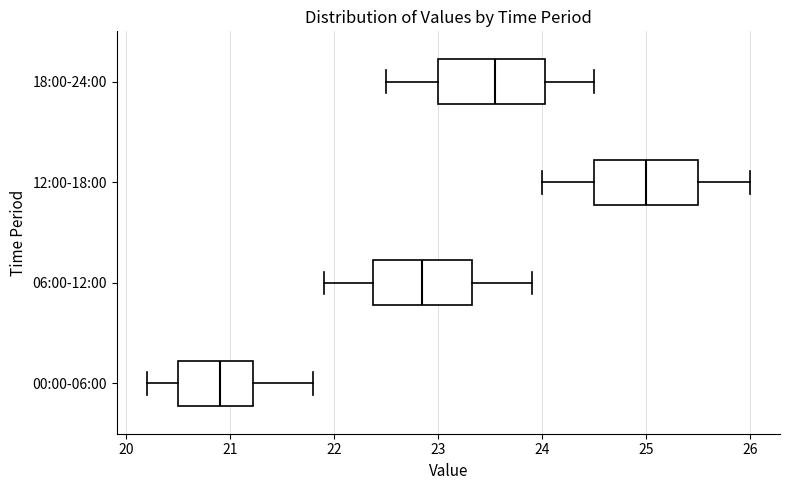

Which box's median line is the furthest to the right?

12:00-18:00